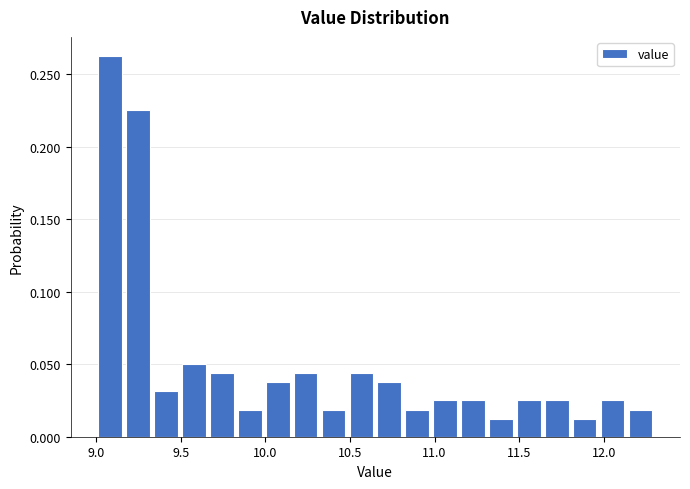

Around what value on the x-axis is the tallest bar? Give the approximate position of its centre, as read against the axis.

9.10